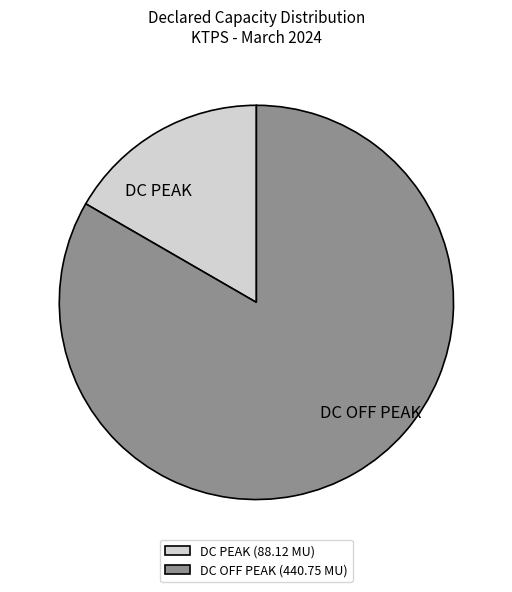

Is the sum of DC OFF PEAK and DC PEAK greater than half?

Yes